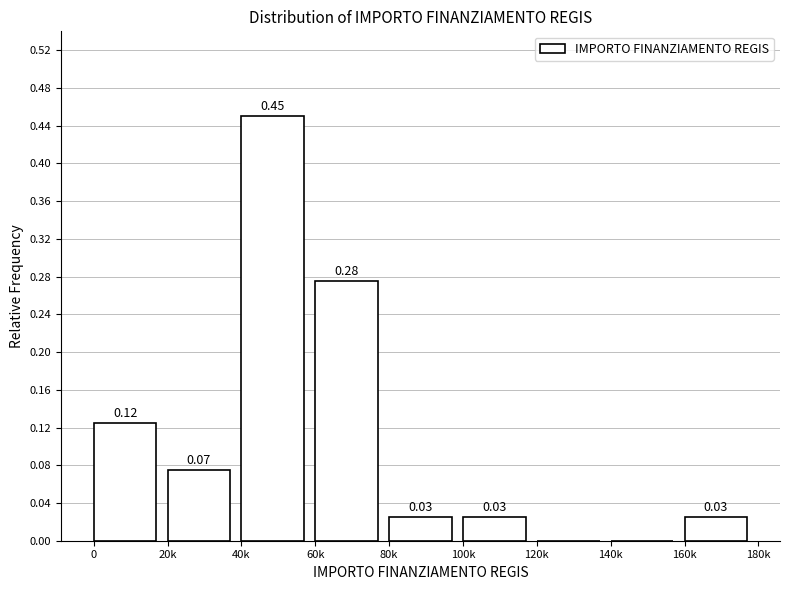

Which has a higher value, 20k or 80k?

20k